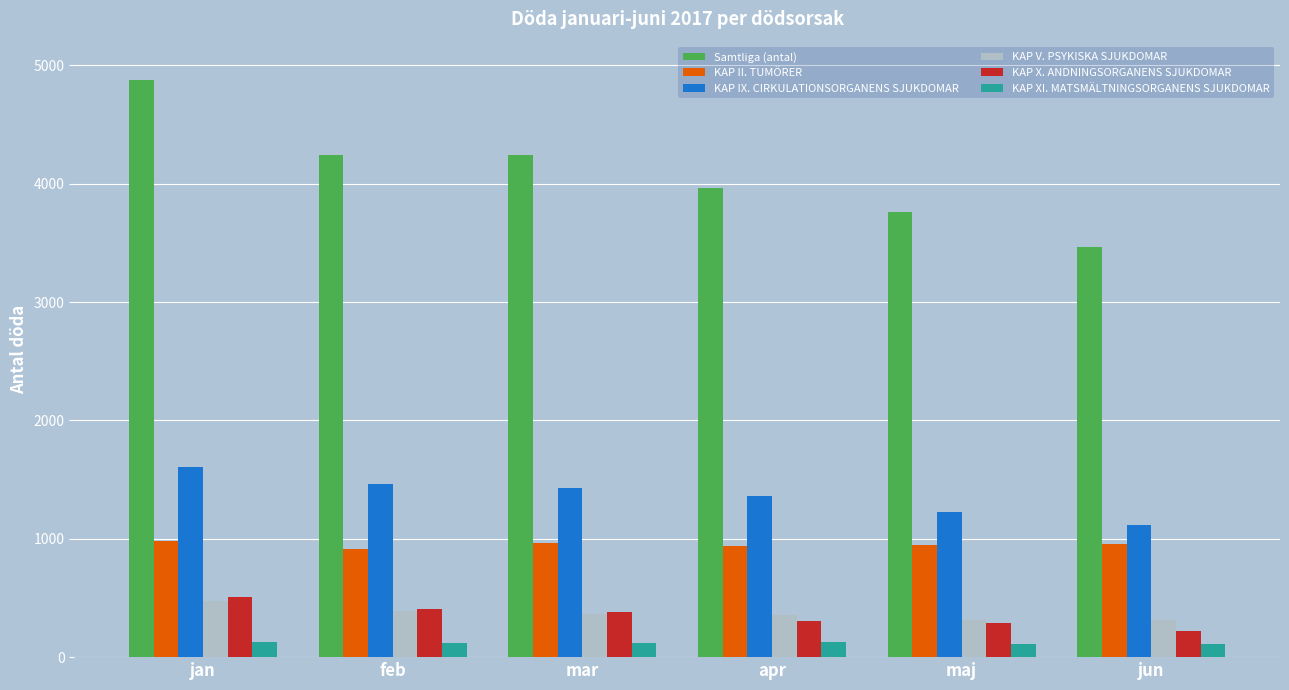

At how many categories does at least one series exceed 258?

6